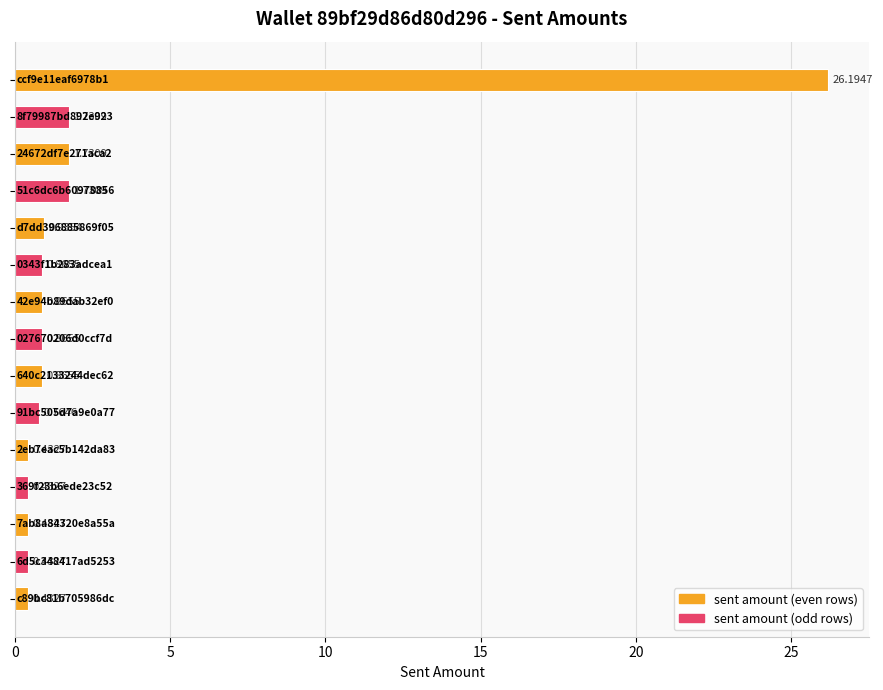

Does the chart contain any negative values?

No